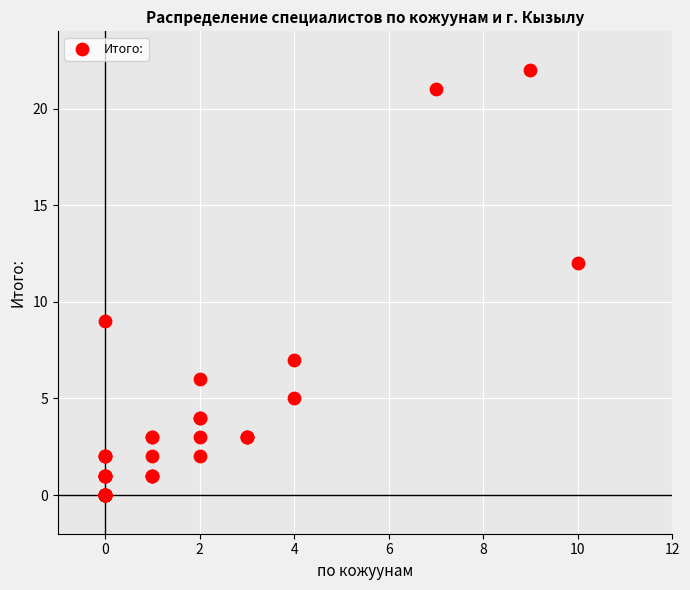

What Y value in the scatter plot is closest to 11?

12